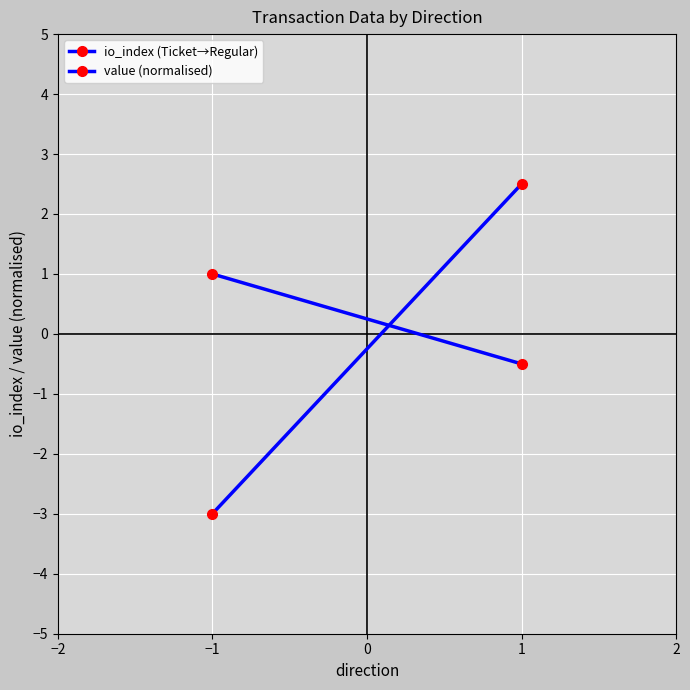

List the series in order of their overall mean, lowest first.

io_index (Ticket→Regular), value (normalised)